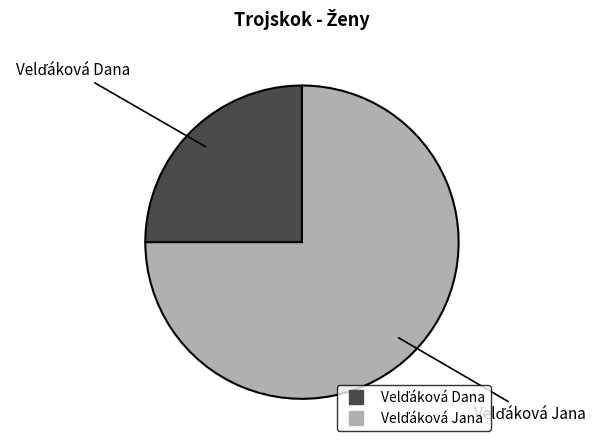

Is there any slice that represents more than half of the pie?

Yes